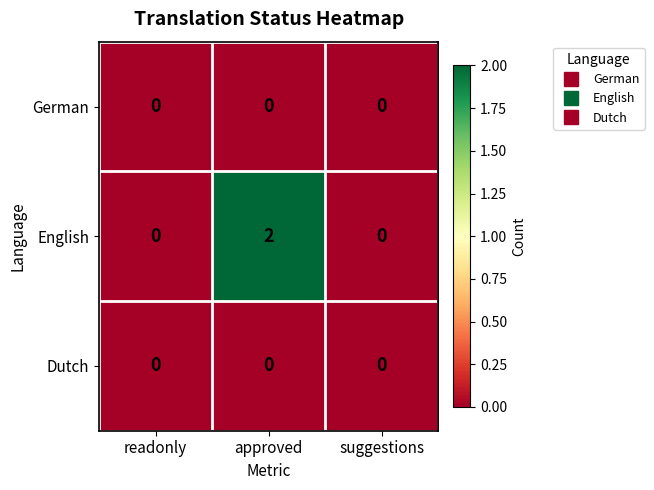

How many English values are between 0 and 2?

3